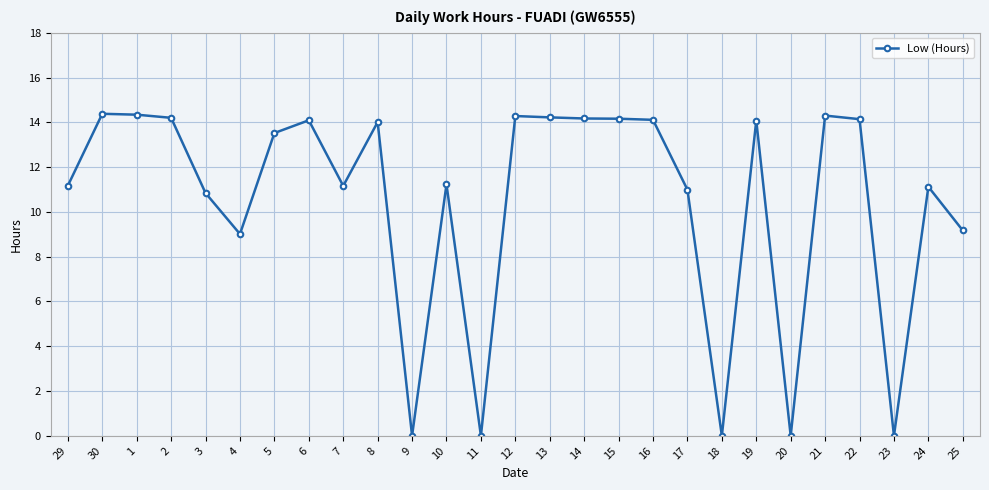

Does the chart display data point markers on the line(s)?

Yes